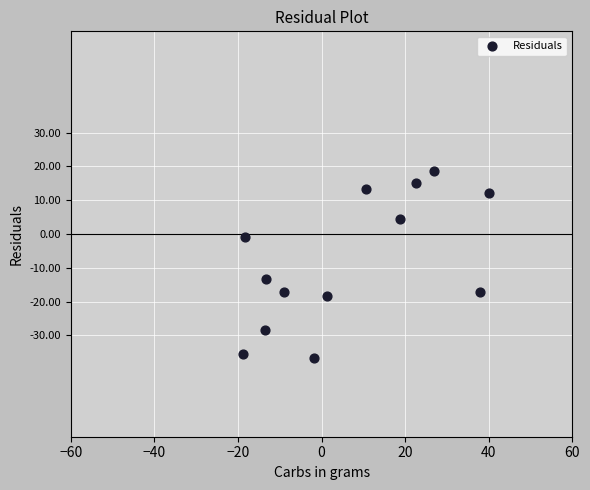

What is the range of X values (max minus min)?

58.9